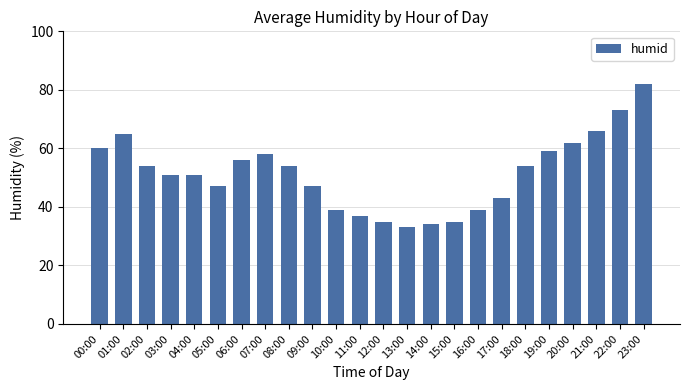

True or false: the data shows 47 at 09:00.

True